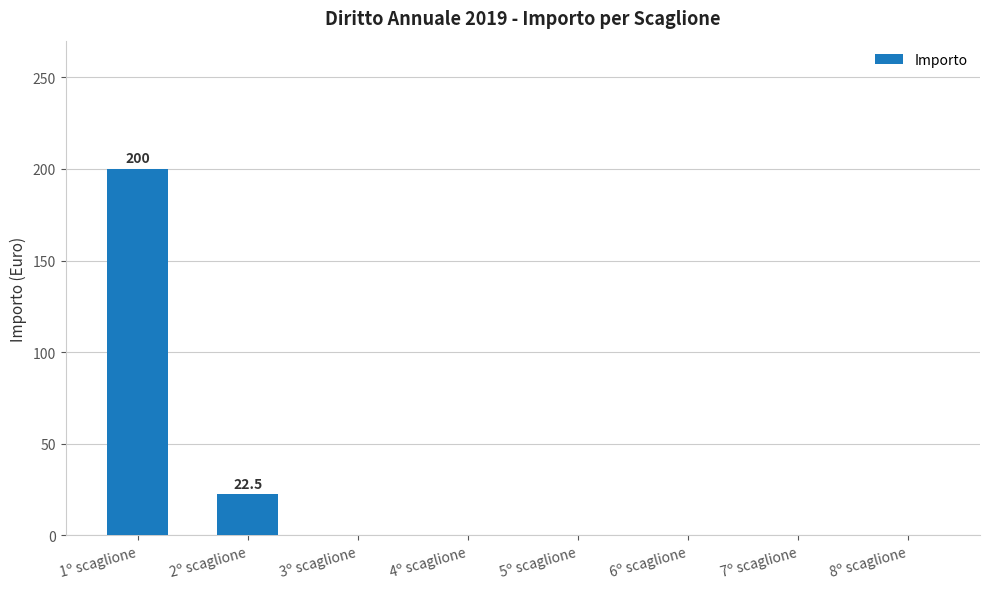

Reading left to right, extract all data points from this chart.

200.0	22.5	0.0	0.0	0.0	0.0	0.0	0.0